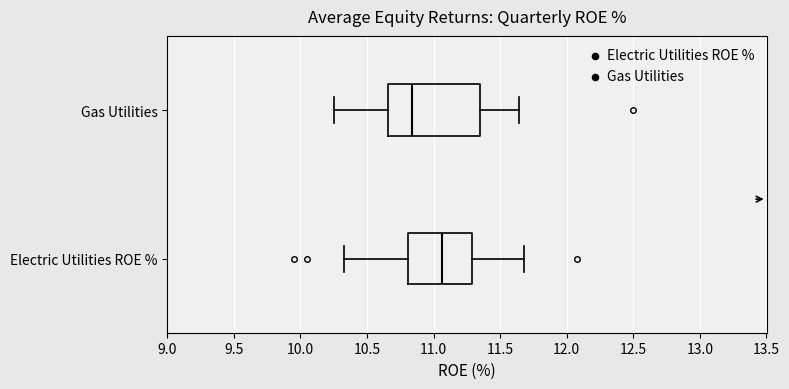

Which box's median line is the furthest to the right?

Electric Utilities ROE %